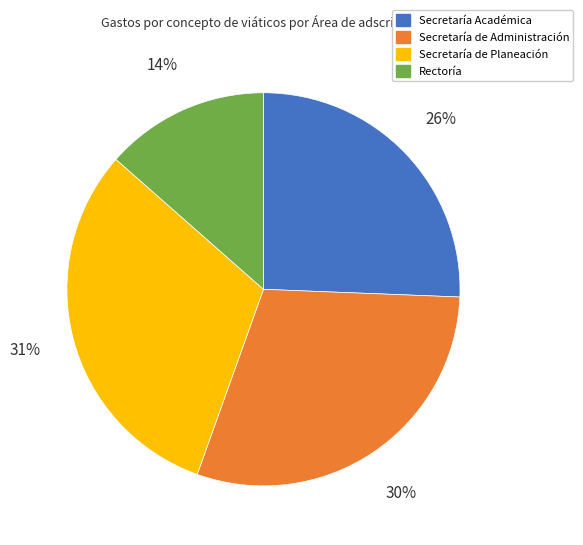

Count the number of slices in the pie.

4